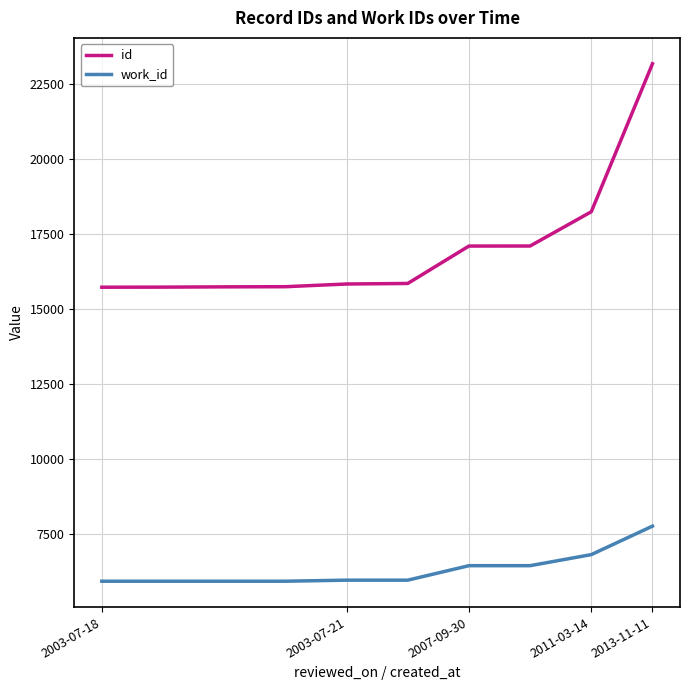

Which series has the largest total across all categories?

id